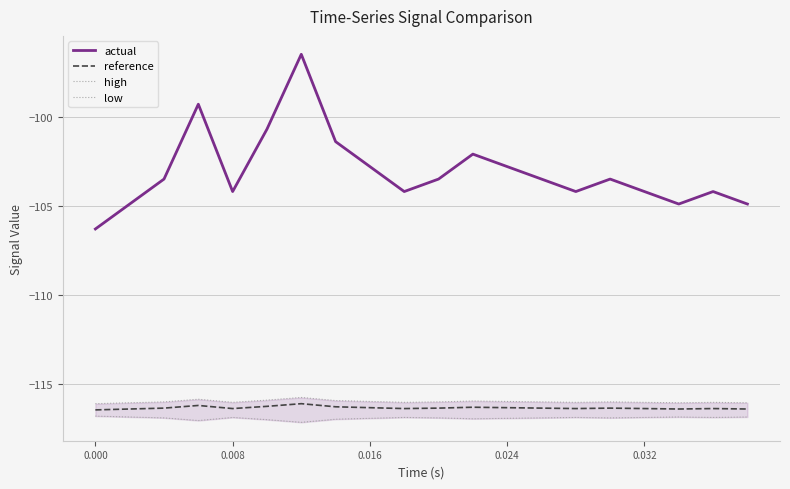

True or false: high and reference intersect in this chart.

False